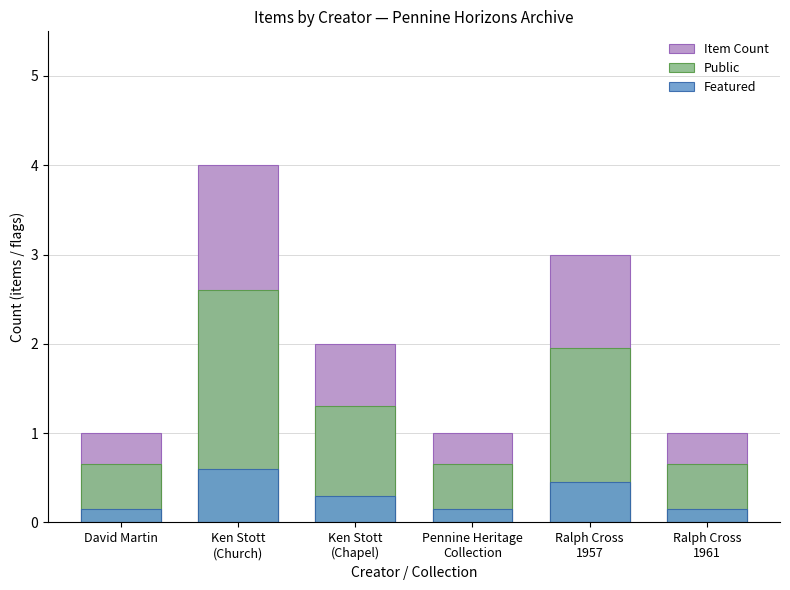

How many bars are there in each group?

3